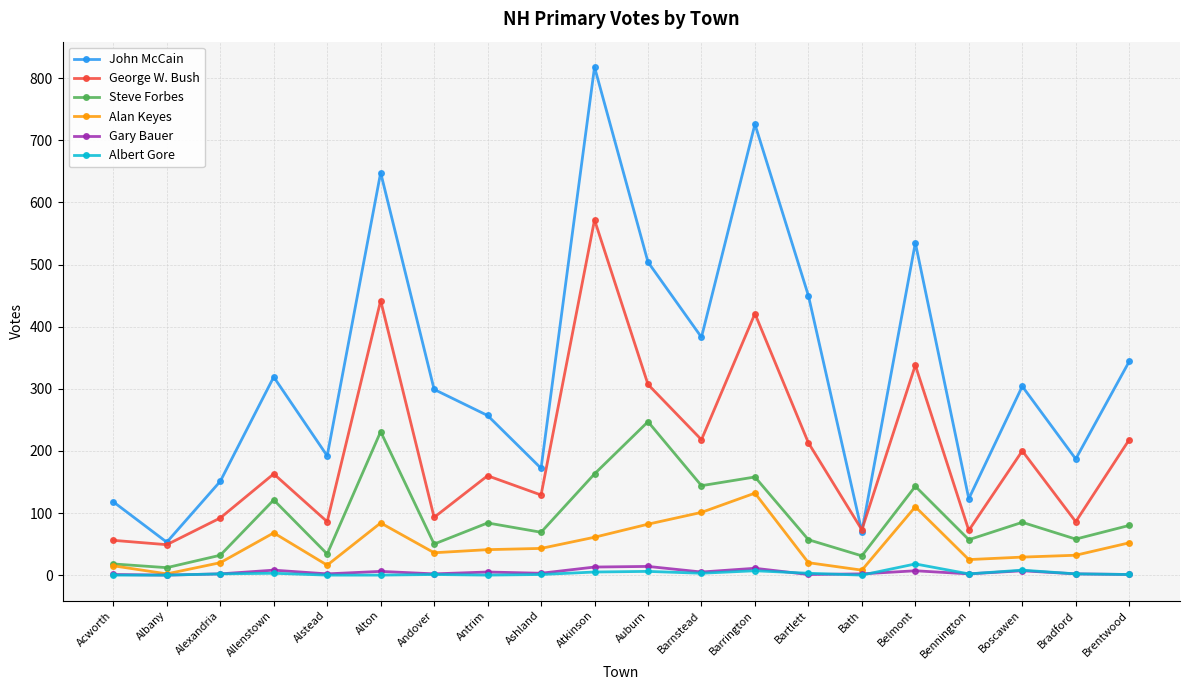

The John McCain series shows 116 at Barnstead. True or false?

False